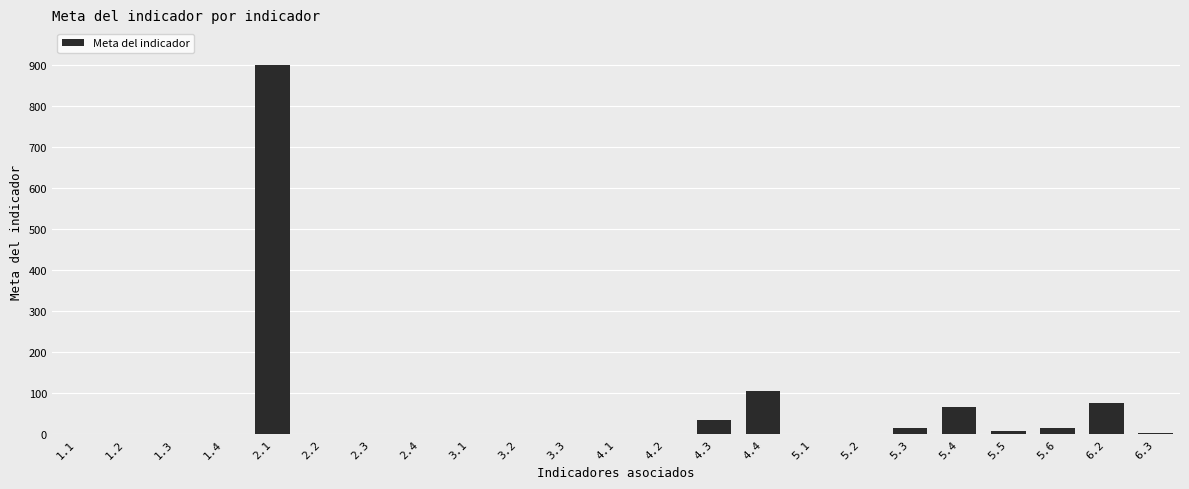

Is it true that the value at 5.4 is 36.2?

False